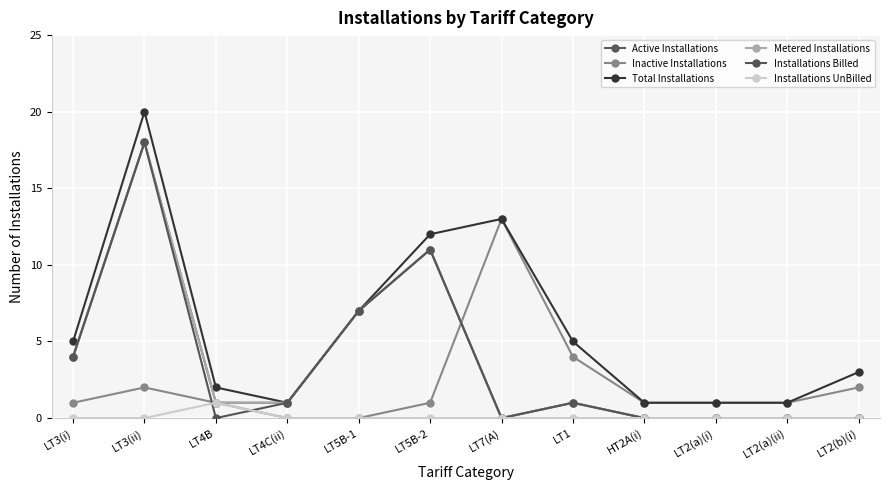

At which category is the sum across all series the highest?

LT3(ii)